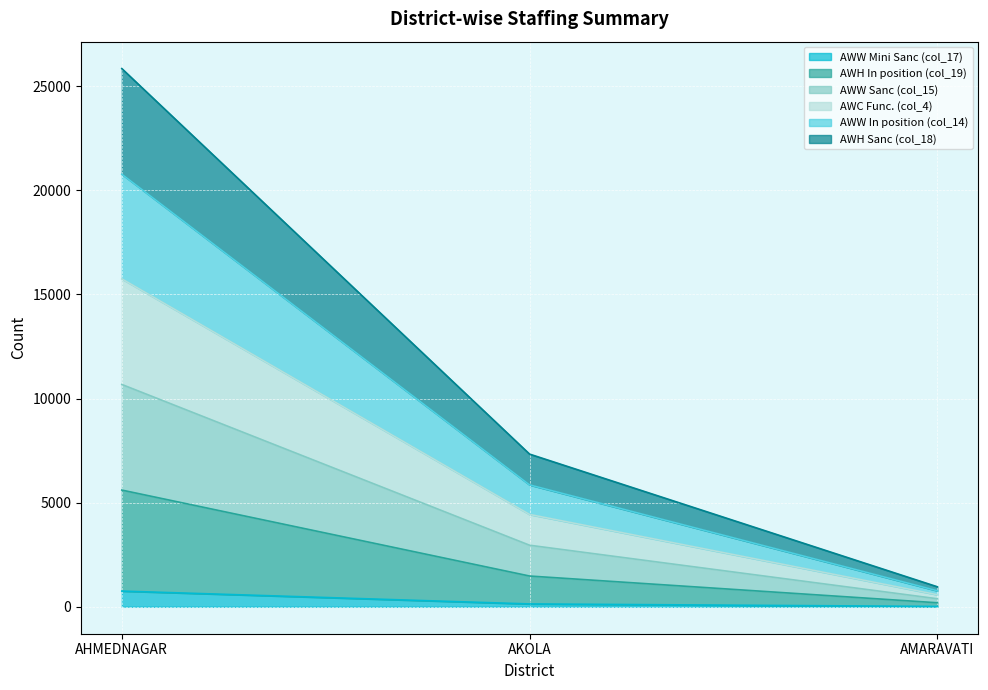

Rank the categories by AWW Mini Sanc (col_17) value from highest to lowest.

AHMEDNAGAR, AKOLA, AMARAVATI